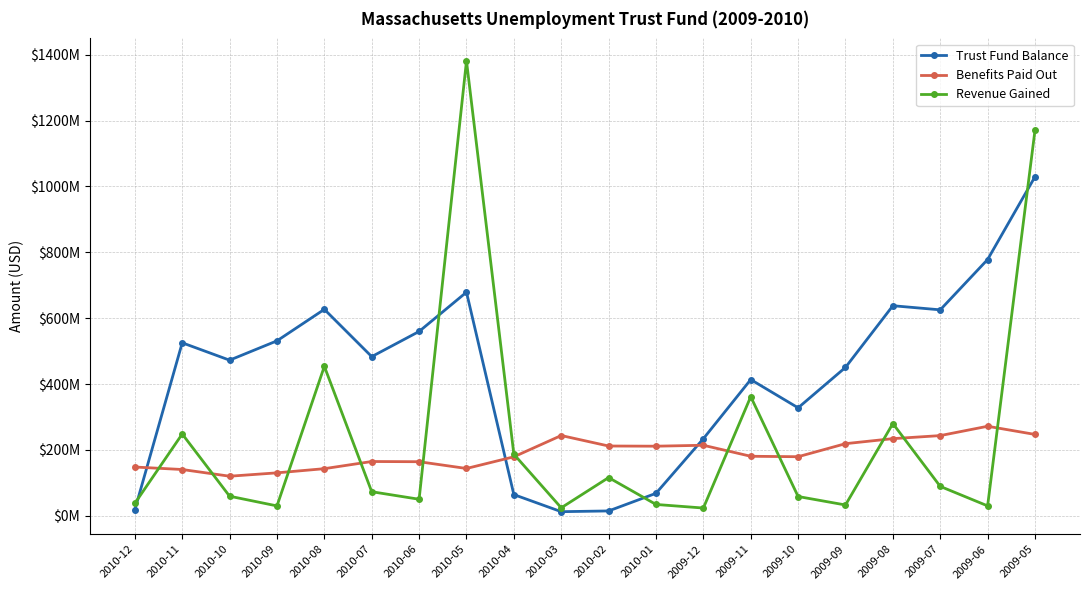

After their last crossing, which series has the higher values: Revenue Gained or Benefits Paid Out?

Revenue Gained